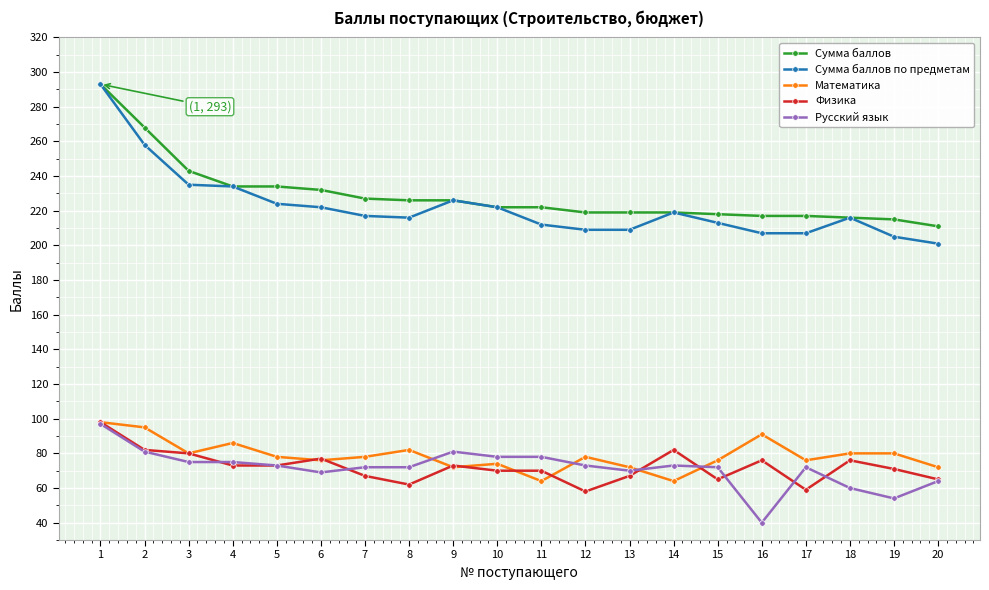

True or false: Математика has more than 0 interior local peaks.

True